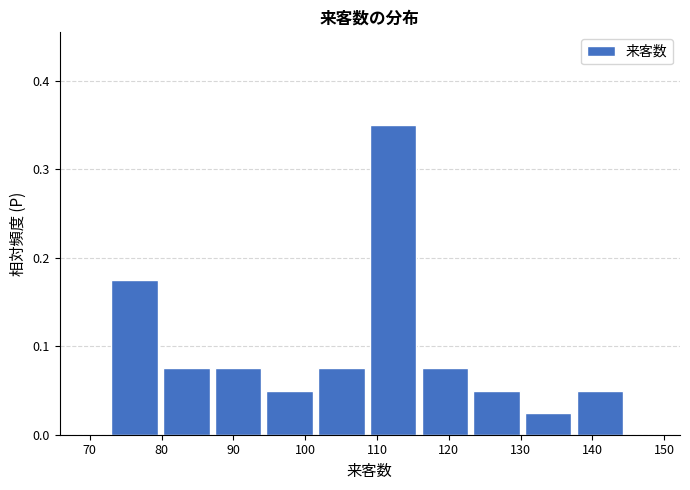

What is the height of the bar covering 123.4 to 130.6 on the x-axis? Neither the bar edges nor the heights are printed on the chart, so give them approximately, as read against the axes.

0.05